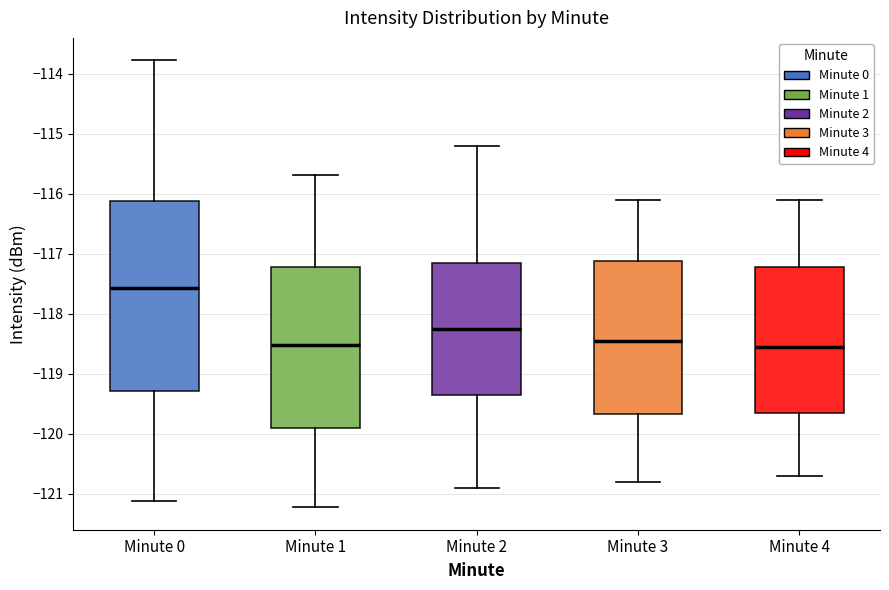

Reading left to right, read every box against the y-axis: the position of its median line, the range the box covers, and the ends of its whiskers. The values are not printed on the chart, so give them approximately, as read against the axis.

Minute 0: median -117.6, box -119.3 to -116.1, whiskers -121.1 to -113.8
Minute 1: median -118.5, box -119.9 to -117.2, whiskers -121.2 to -115.7
Minute 2: median -118.2, box -119.3 to -117.1, whiskers -120.9 to -115.2
Minute 3: median -118.4, box -119.7 to -117.1, whiskers -120.8 to -116.1
Minute 4: median -118.5, box -119.6 to -117.2, whiskers -120.7 to -116.1